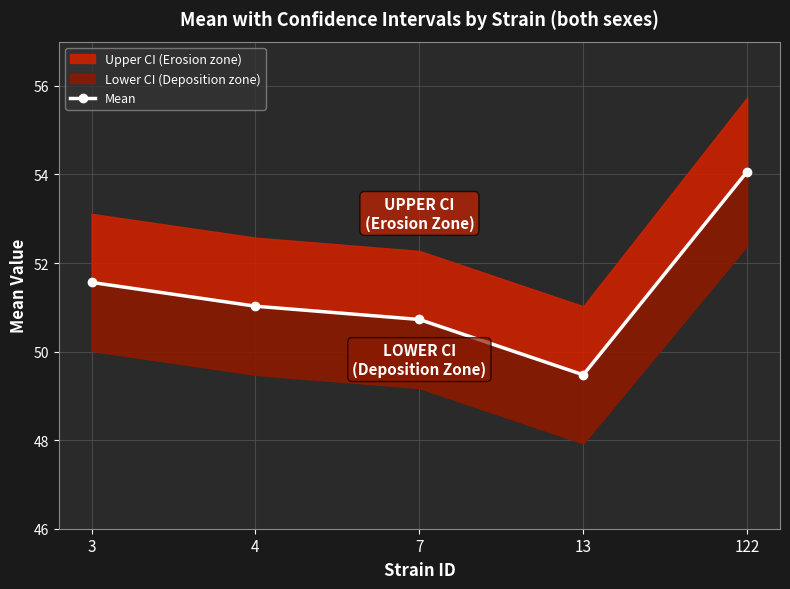

What is the minimum value shown in the chart?

49.5